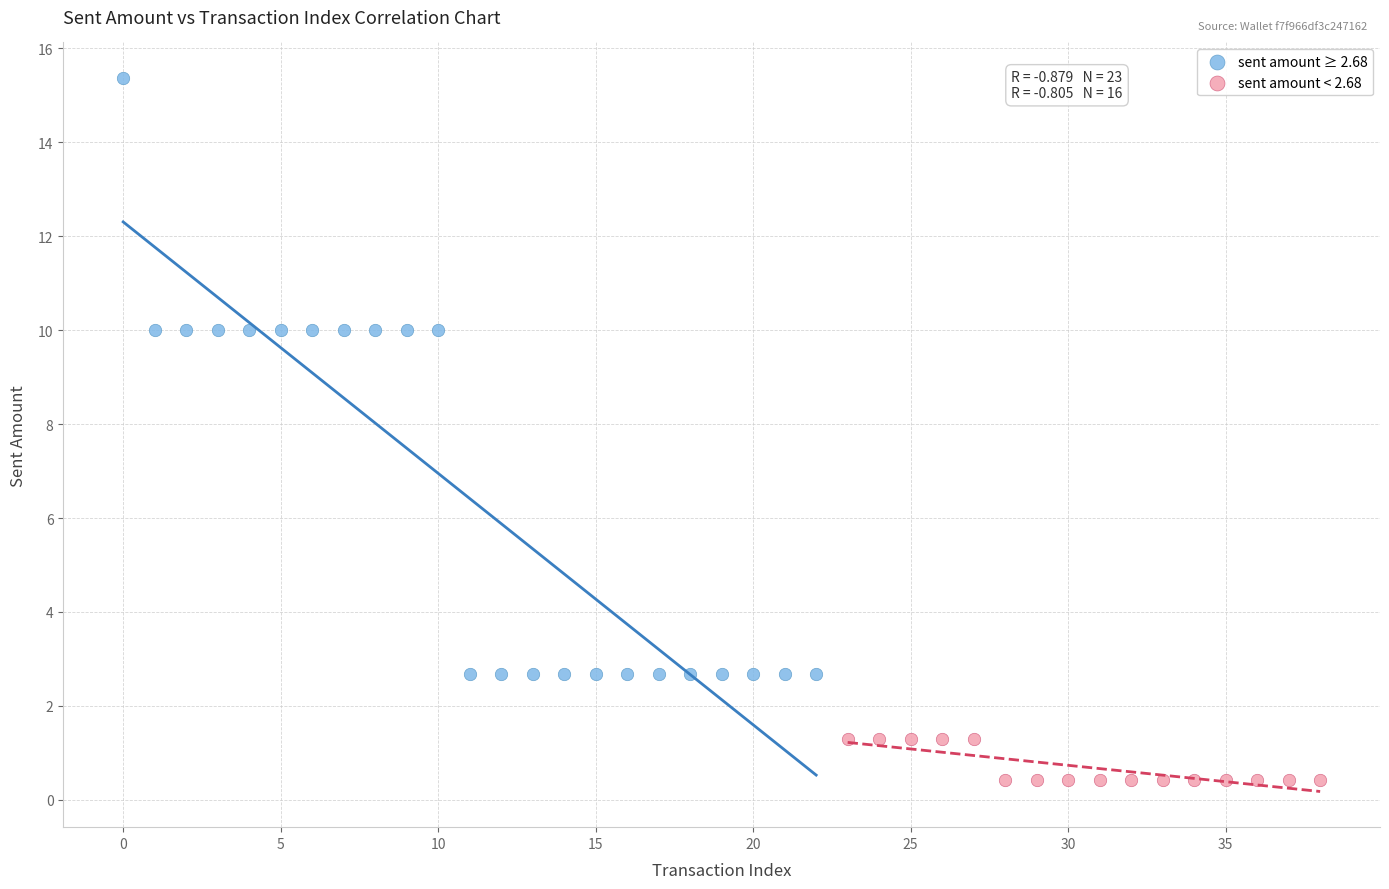

Which series reaches the maximum Y coordinate?

sent amount ≥ 2.68